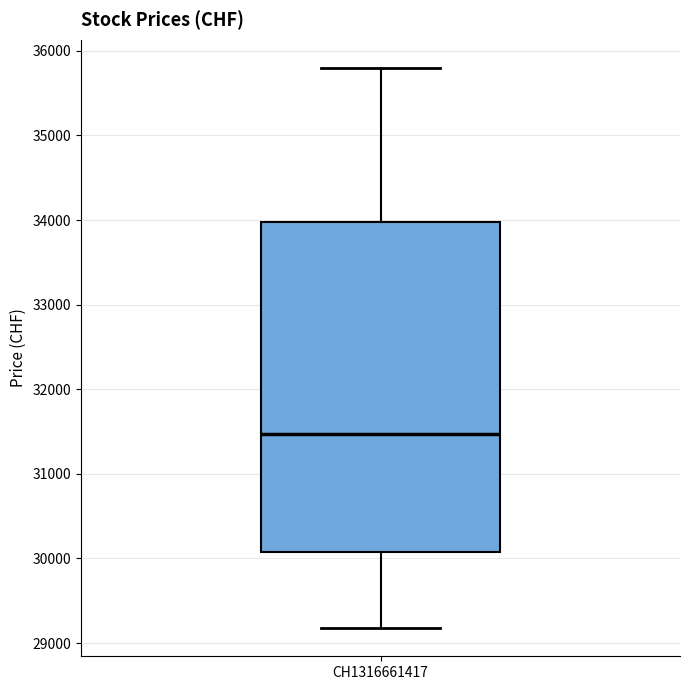

Where is the upper edge of the box for CH1316661417 on the y-axis? The values are not printed on the chart, so give them approximately, as read against the axis.

34000